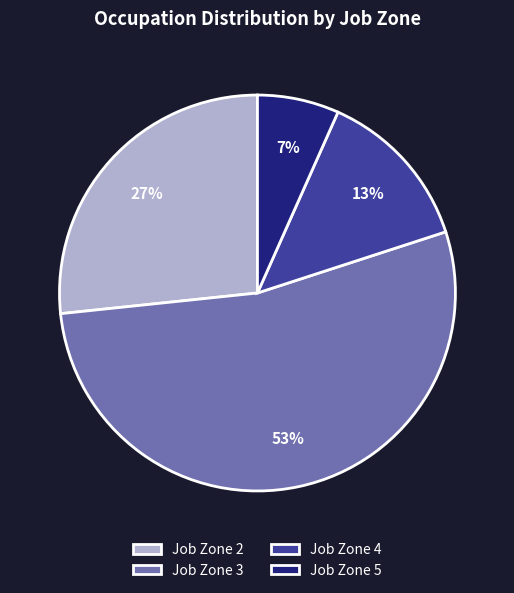

Which slice is the largest?

Job Zone 3